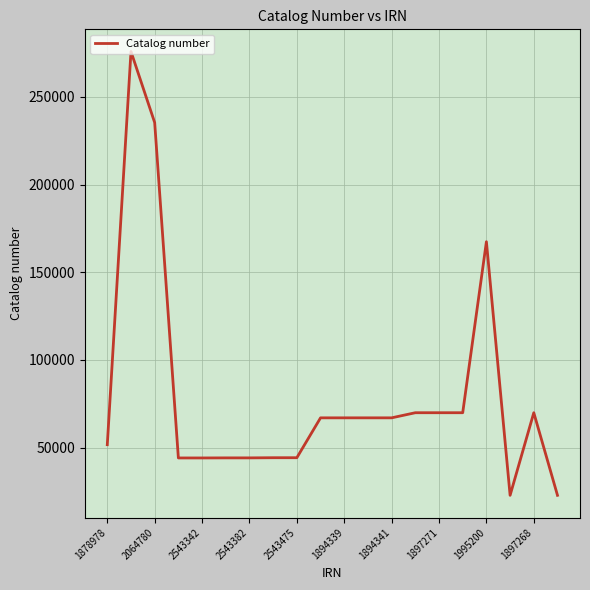

What is the greatest value displayed?

275846